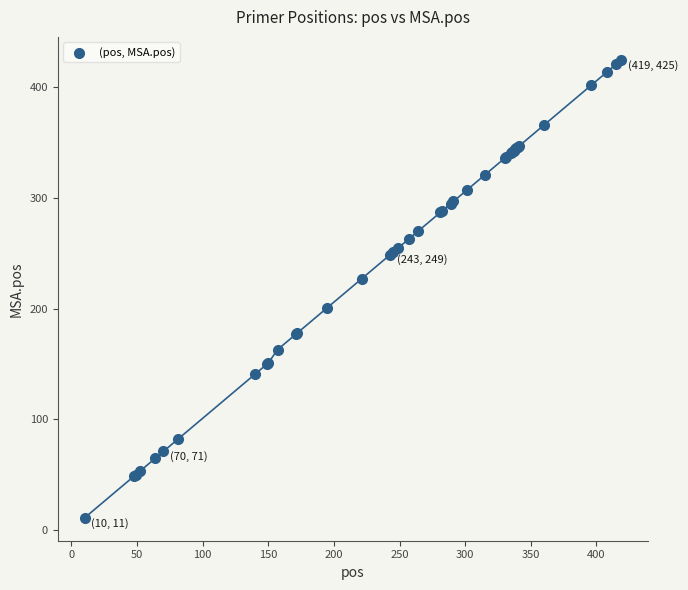

What Y value in the scatter plot is closest to 218?

227